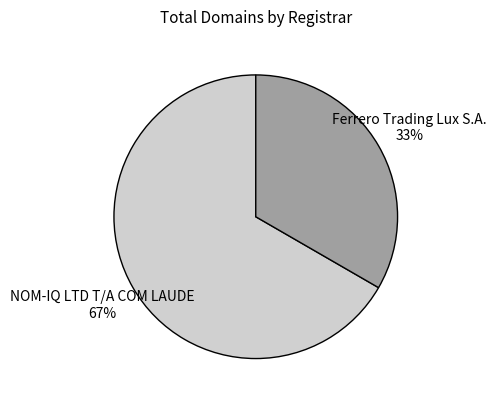

To the nearest percent, what portion does NOM-IQ LTD T/A COM LAUDE represent?

67%